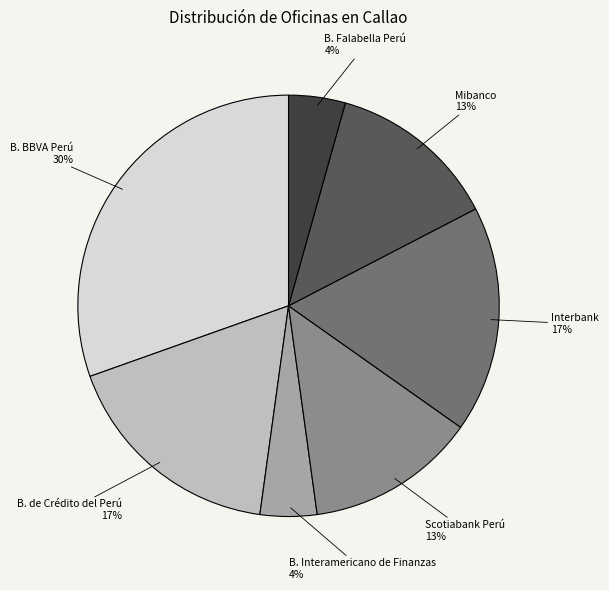

How many segments does this pie chart have?

7